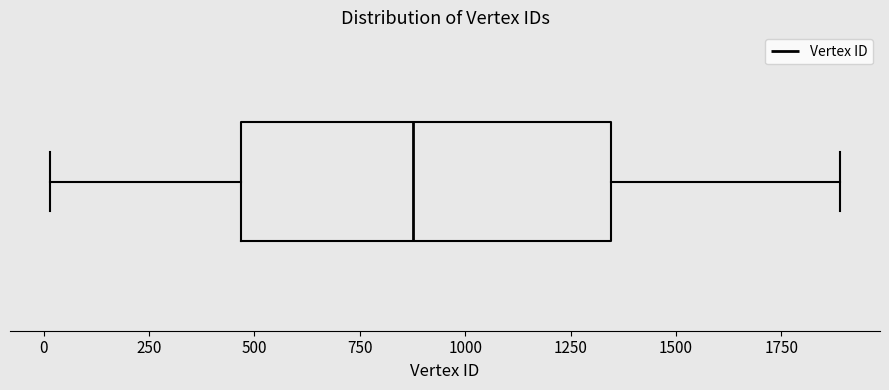

Where is the left edge of the box on the x-axis? The values are not printed on the chart, so give them approximately, as read against the axis.

450